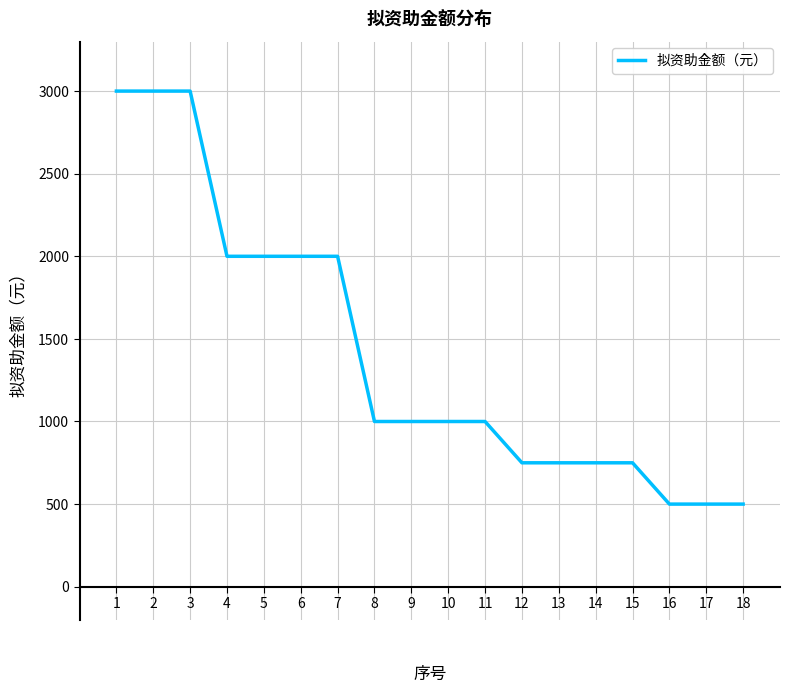

What is the sum of the values at 13 and 12?

1500